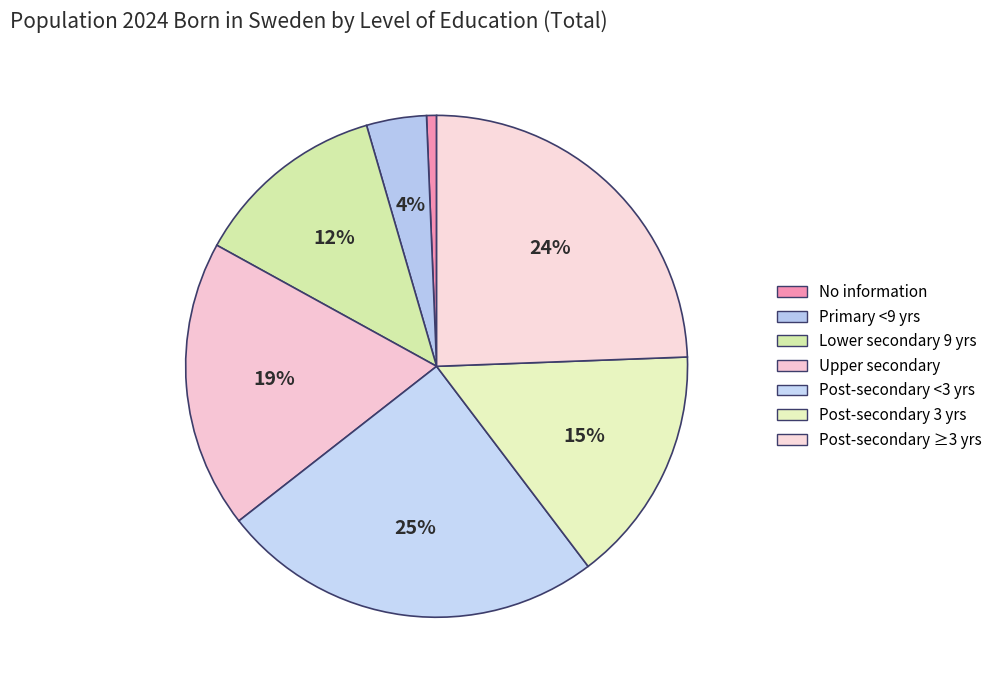

To the nearest percent, what is the average slice percentage?

14%